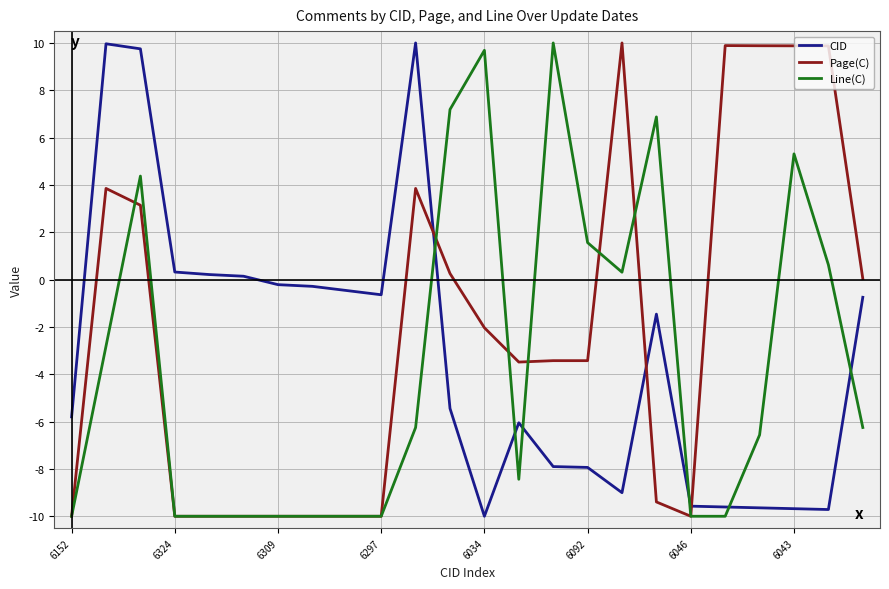

What is the maximum value for Line(C)?

10.0